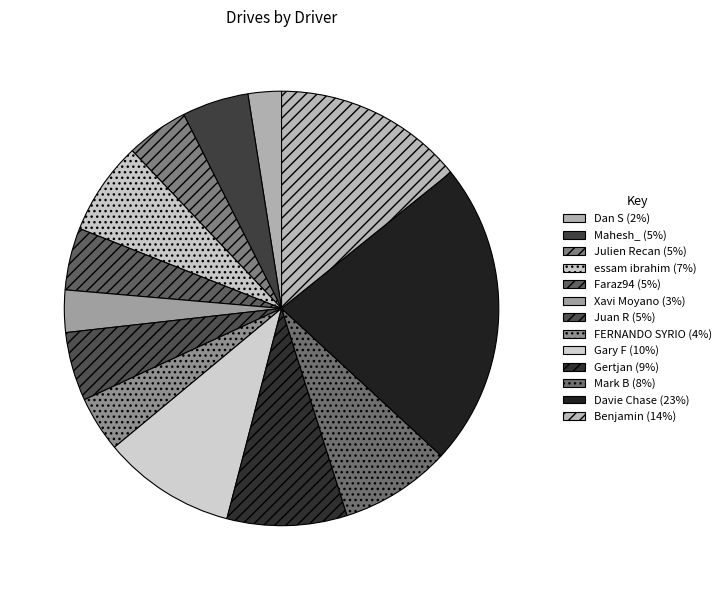

Combined, what portion of the pie is Faraz94 and Xavi Moyano?

7.8%